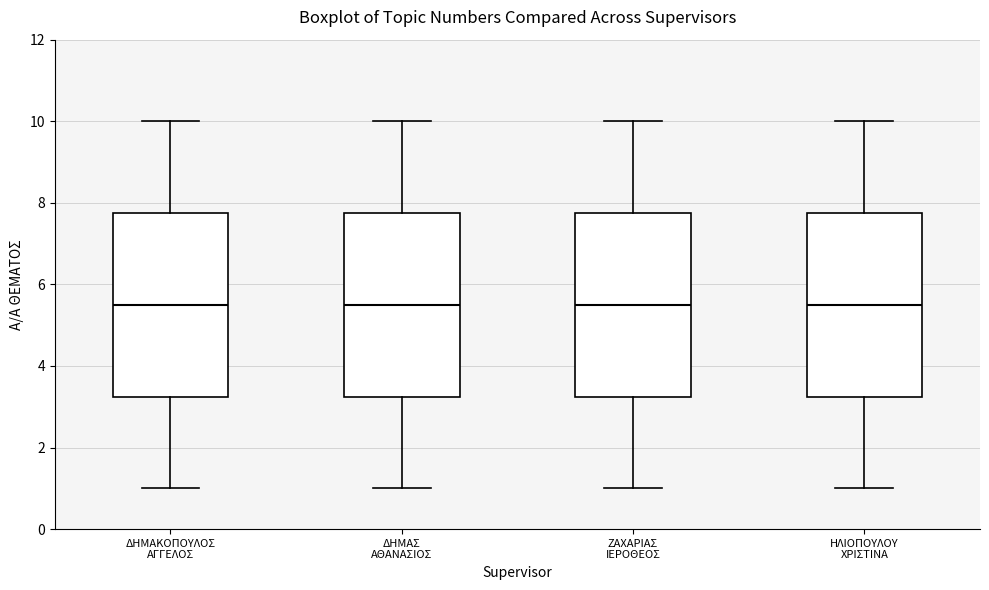

Reading left to right, transcribe this box plot: for each box, give where its median line is, the range the box spans, and where its two whiskers end, as read against the y-axis. The values are not printed on the chart, so give them approximately, as read against the axis.

ΔΗΜΑΚΟΠΟΥΛΟΣ ΑΓΓΕΛΟΣ: median 5.6, box 3.2 to 7.8, whiskers 1.0 to 10.0
ΔΗΜΑΣ ΑΘΑΝΑΣΙΟΣ: median 5.6, box 3.2 to 7.8, whiskers 1.0 to 10.0
ΖΑΧΑΡΙΑΣ ΙΕΡΟΘΕΟΣ: median 5.6, box 3.2 to 7.8, whiskers 1.0 to 10.0
ΗΛΙΟΠΟΥΛΟΥ ΧΡΙΣΤΙΝΑ: median 5.6, box 3.2 to 7.8, whiskers 1.0 to 10.0